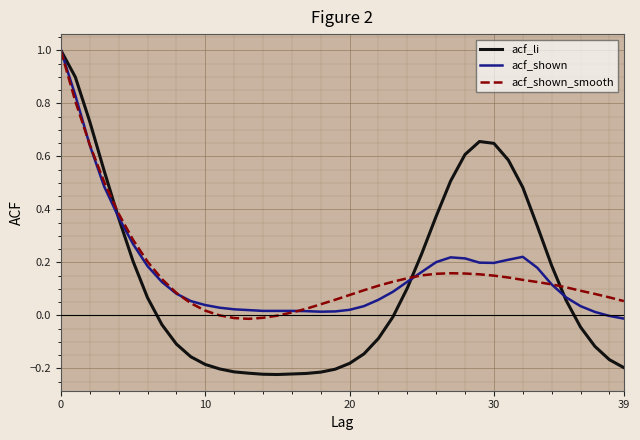

What is the highest value of the acf_li series?

1.0